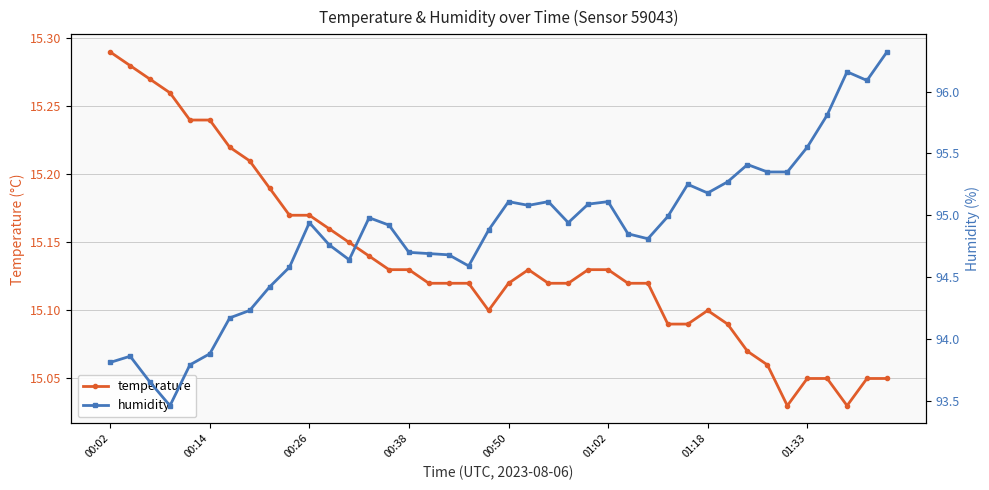

The humidity series shows 94.8 at 11. True or false?

True